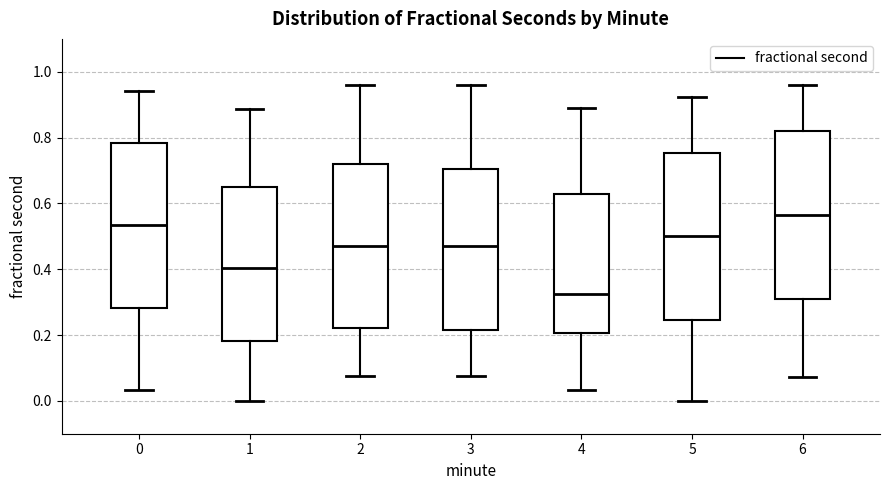

Reading left to right, read every box against the y-axis: the position of its median line, the range the box covers, and the ends of its whiskers. The values are not printed on the chart, so give them approximately, as read against the axis.

0: median 0.54, box 0.28 to 0.78, whiskers 0.04 to 0.94
1: median 0.40, box 0.18 to 0.64, whiskers 0.00 to 0.88
2: median 0.46, box 0.22 to 0.72, whiskers 0.08 to 0.96
3: median 0.46, box 0.22 to 0.70, whiskers 0.08 to 0.96
4: median 0.32, box 0.20 to 0.62, whiskers 0.04 to 0.90
5: median 0.50, box 0.24 to 0.76, whiskers 0.00 to 0.92
6: median 0.56, box 0.32 to 0.82, whiskers 0.08 to 0.96